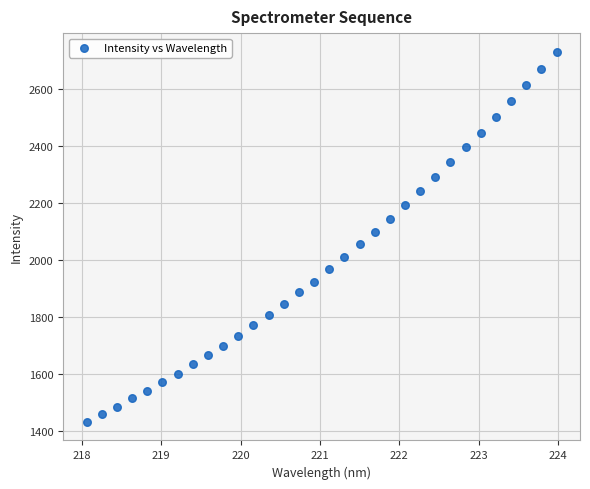

What is the range of X values (max minus min)?

5.9